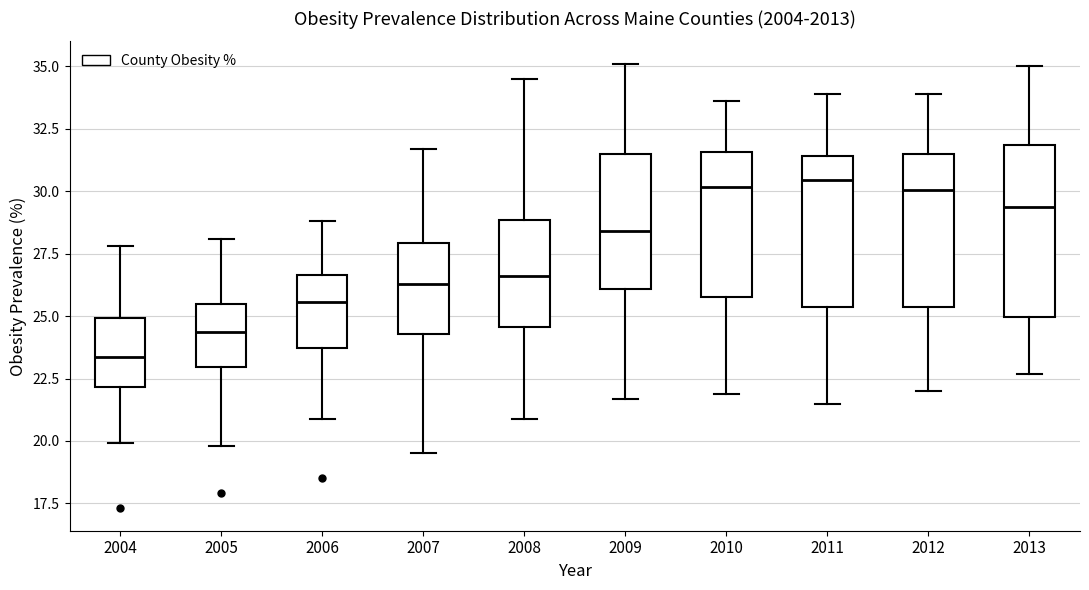

Comparing the boxes themselves (not the whiskers), which one is the tallest?

2013